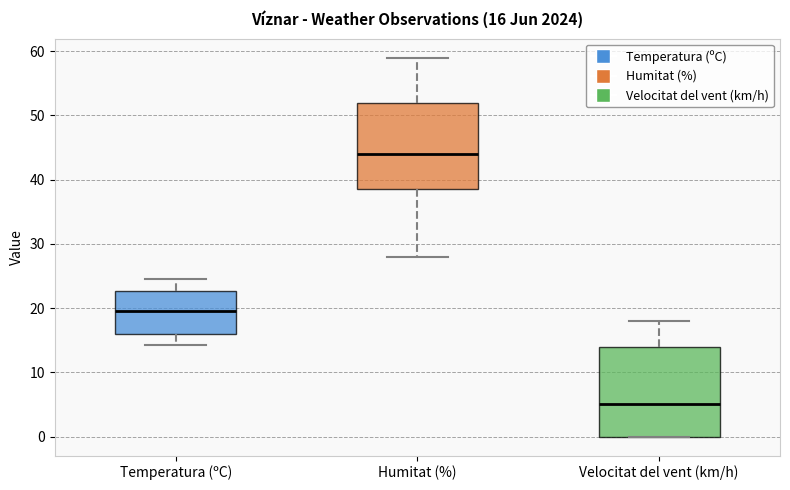

Which box's median line is the lowest?

Velocitat del vent (km/h)